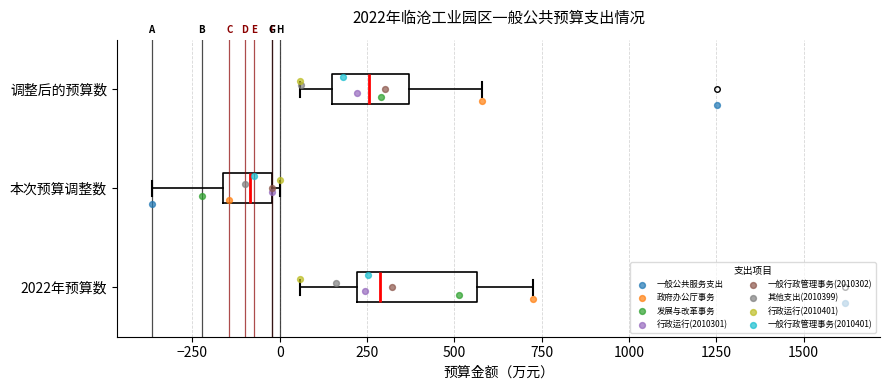

Reading bottom to top, read every box against the x-axis: the position of its median line, the range the box covers, and the ends of its whiskers. The values are not printed on the chart, so give them approximately, as read against the axis.

2022年预算数: median 300, box 200 to 550, whiskers 50 to 700
本次预算调整数: median -100, box -150 to 0, whiskers -350 to 0 (just right of the box's right edge)
调整后的预算数: median 250, box 150 to 350, whiskers 50 to 600